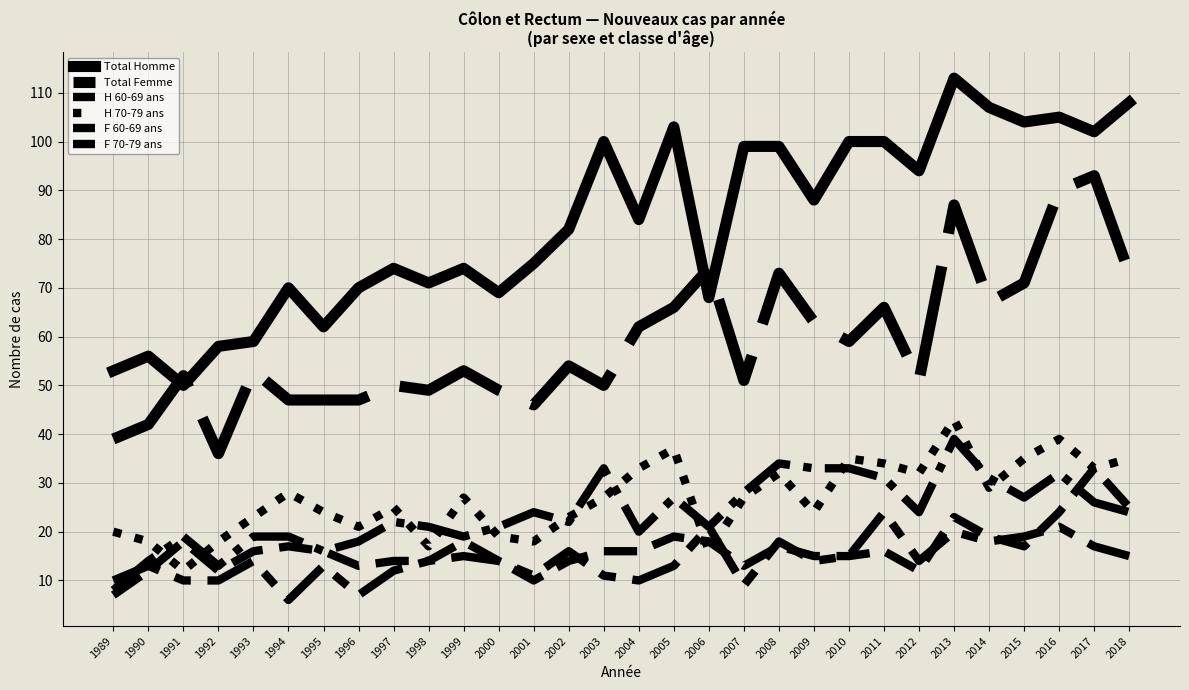

Does the chart display data point markers on the line(s)?

No